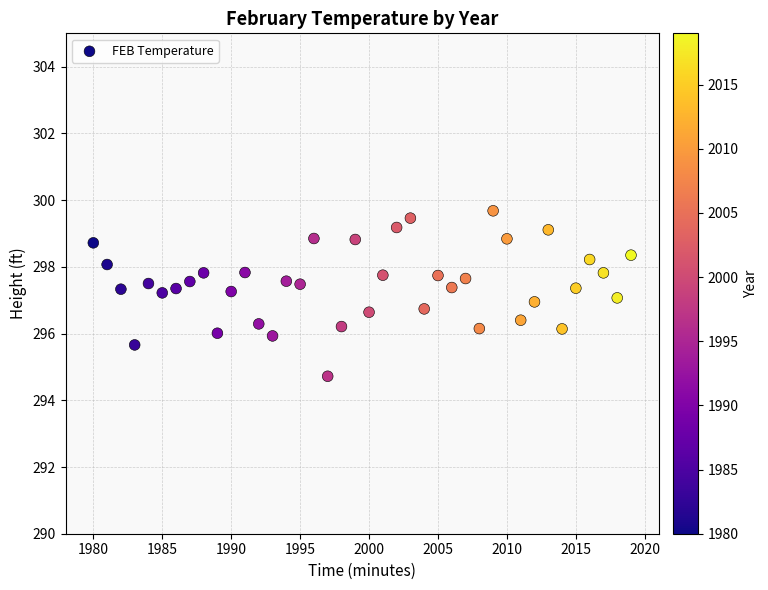

What is the range of X values (max minus min)?

39.0